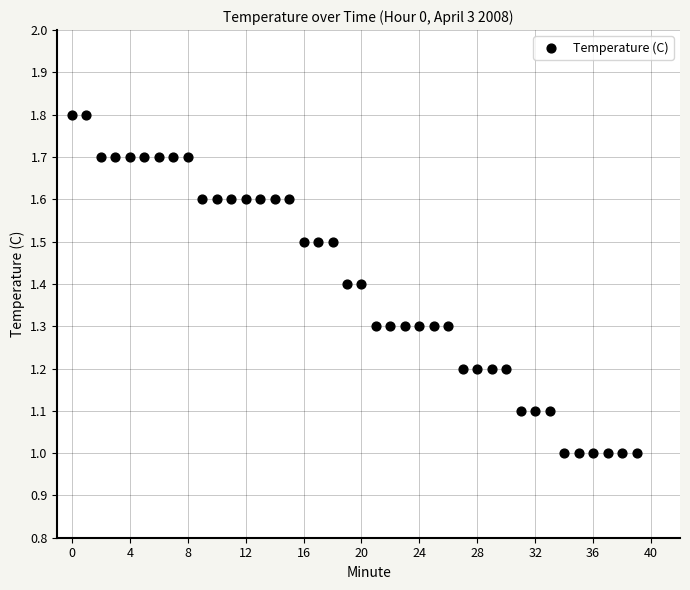

What is the range of Y values (max minus min)?

0.8